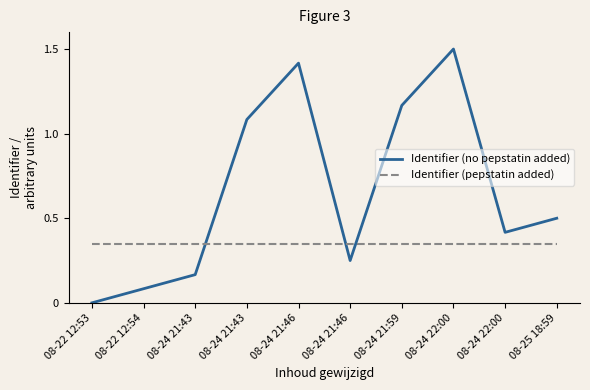

Which series changed the most between 08-22 12:54 and 08-24 21:46?

Identifier (no pepstatin added)